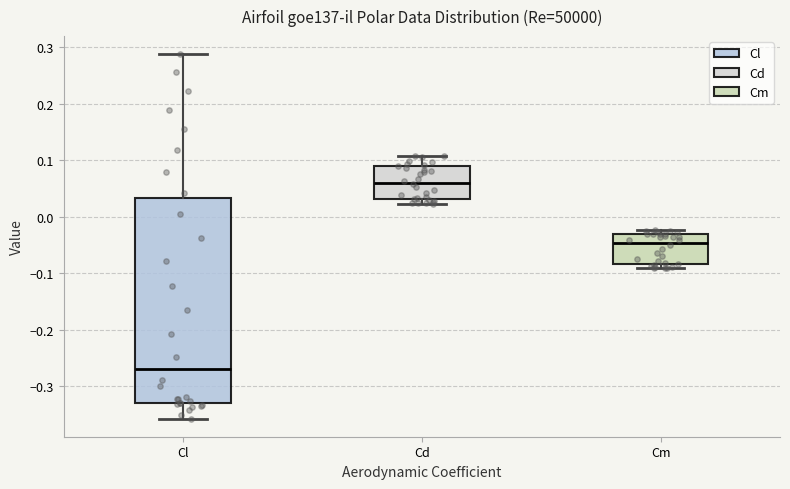

Reading left to right, read every box against the y-axis: the position of its median line, the range the box covers, and the ends of its whiskers. The values are not printed on the chart, so give them approximately, as read against the axis.

Cl: median -0.27, box -0.33 to 0.03, whiskers -0.36 to 0.29
Cd: median 0.06, box 0.03 to 0.09, whiskers 0.02 to 0.11
Cm: median -0.05, box -0.08 to -0.03, whiskers -0.09 to -0.02